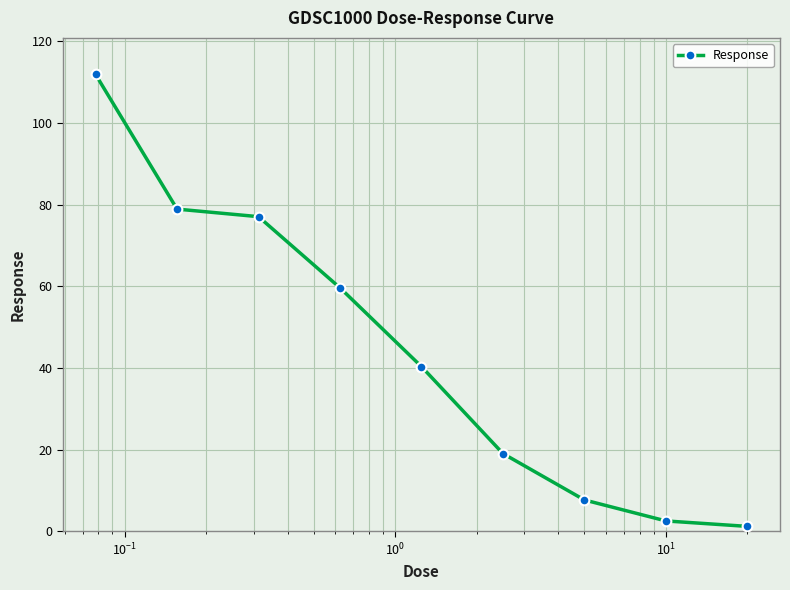

Count the number of categories in the chart.

9